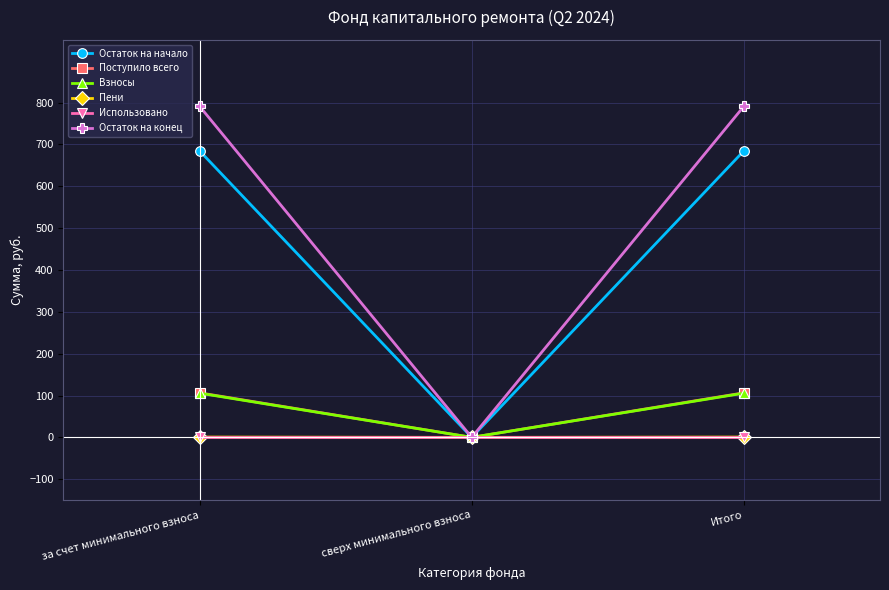

How many data points does each series have?

3